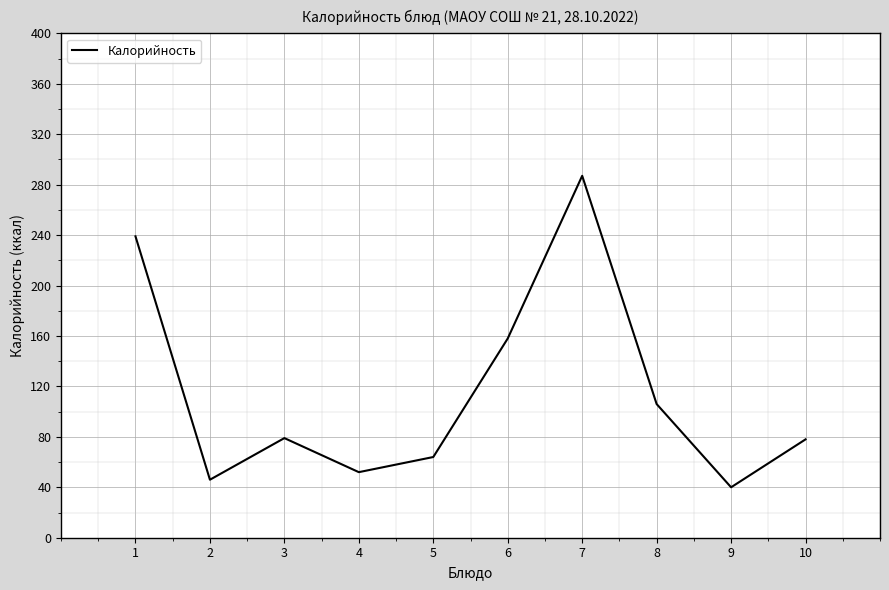

What is the maximum value shown in the chart?

287